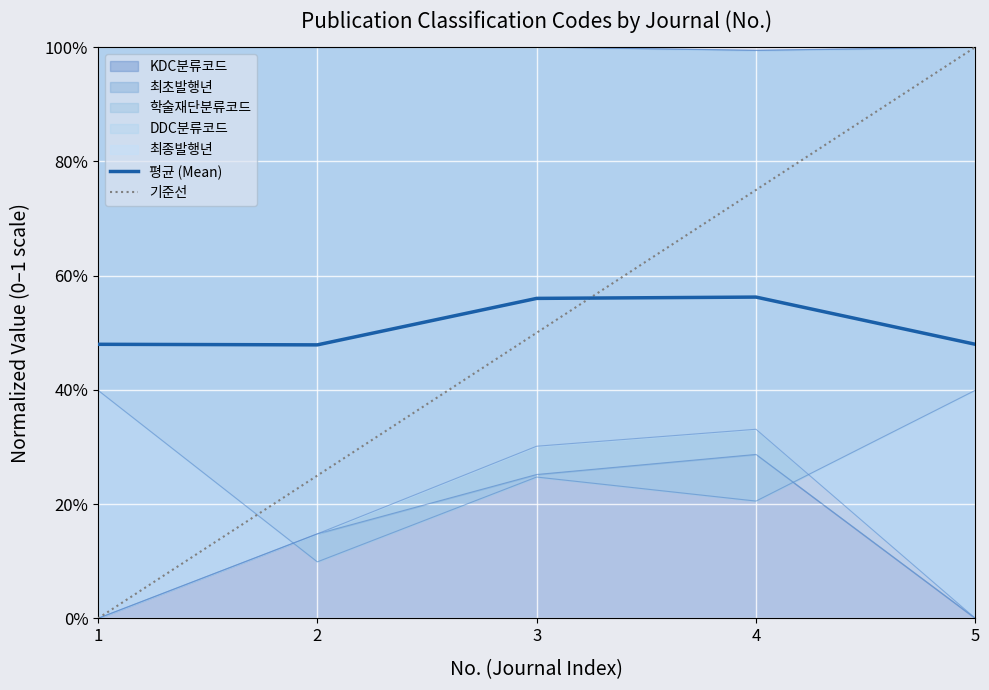

What is the difference between the maximum and minimum values in the DDC분류코드 series?

0.3